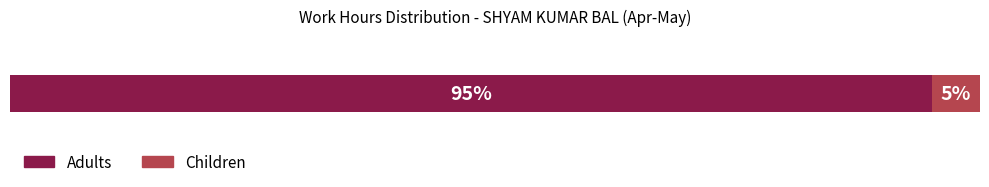

Which series has the largest range (max minus min)?

Adults